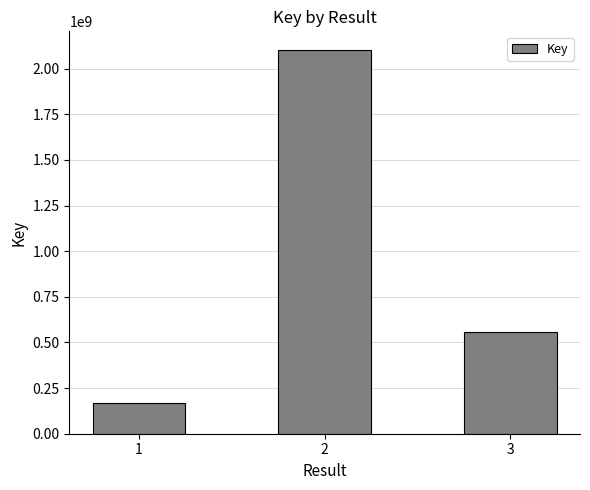

Between 1 and 3, which is larger?

3